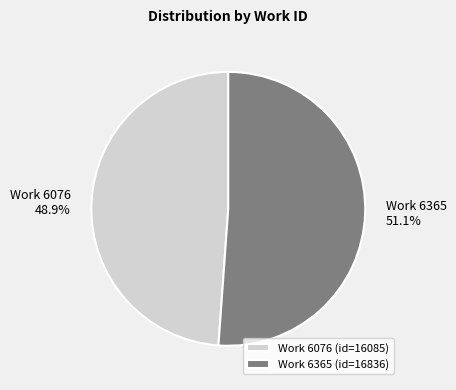

How many slices are in this pie chart?

2